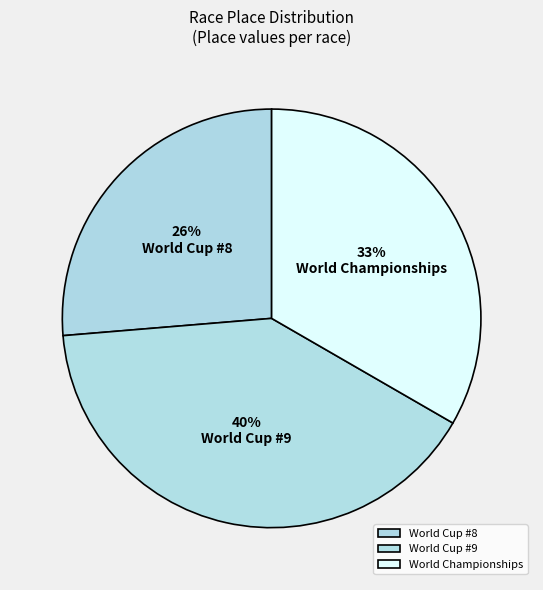

Do World Championships and World Cup #9 together represent more than half of the pie?

Yes